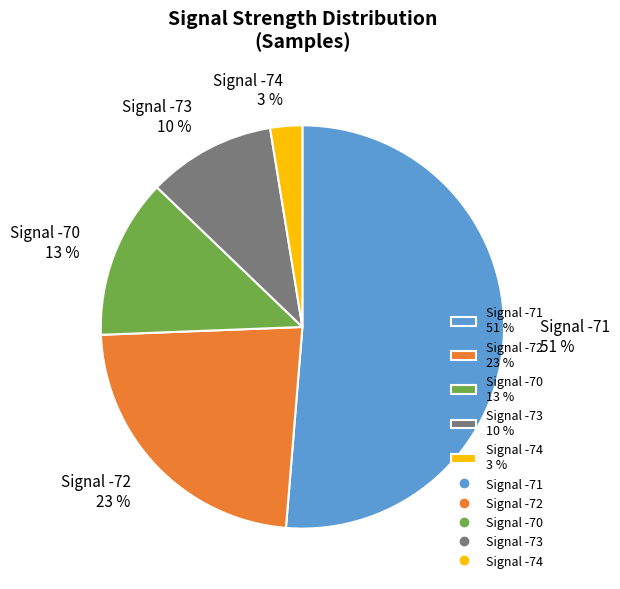

Does Signal -71 51 % account for over 50% of the chart?

Yes